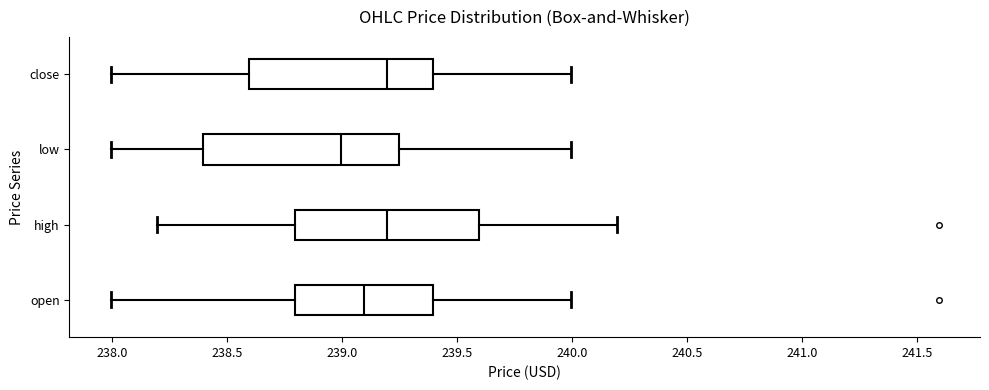

Reading bottom to top, read every box against the x-axis: the position of its median line, the range the box covers, and the ends of its whiskers. The values are not printed on the chart, so give them approximately, as read against the axis.

open: median 239.10, box 238.80 to 239.40, whiskers 238.00 to 240.00
high: median 239.20, box 238.80 to 239.60, whiskers 238.20 to 240.20
low: median 239.00, box 238.40 to 239.25, whiskers 238.00 to 240.00
close: median 239.20, box 238.60 to 239.40, whiskers 238.00 to 240.00